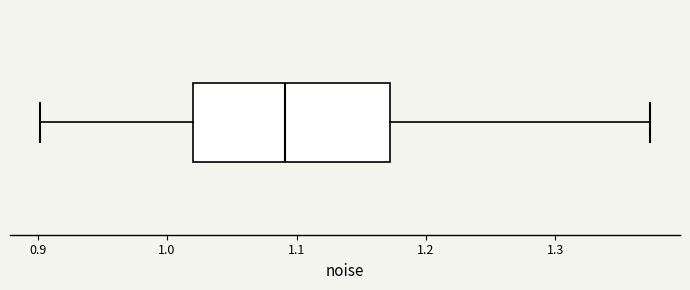

Transcribe this box plot: give where the median line is, the range the box spans, and where the two whiskers end, as read against the x-axis. The values are not printed on the chart, so give them approximately, as read against the axis.

median 1.09, box 1.02 to 1.17, whiskers 0.90 to 1.37